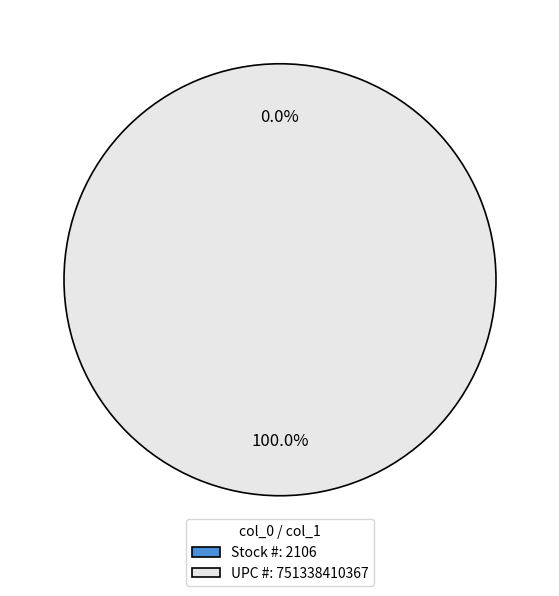

Does UPC # account for over 50% of the chart?

Yes